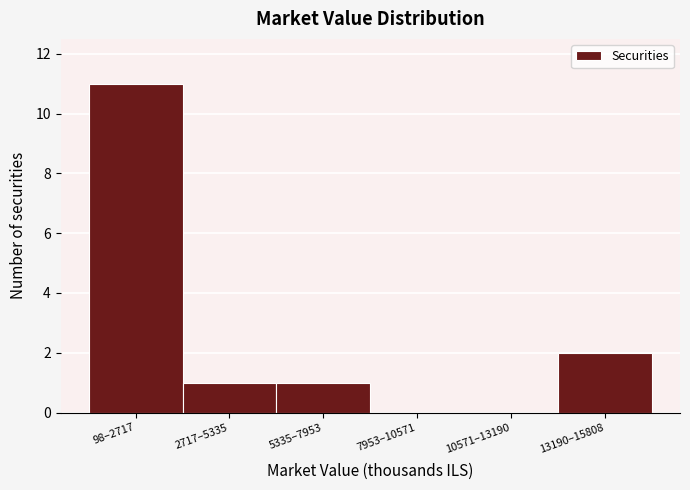

Reading right to left, what are all the values shown in this chart?

13190–15808=2	10571–13190=0	7953–10571=0	5335–7953=1	2717–5335=1	98–2717=11